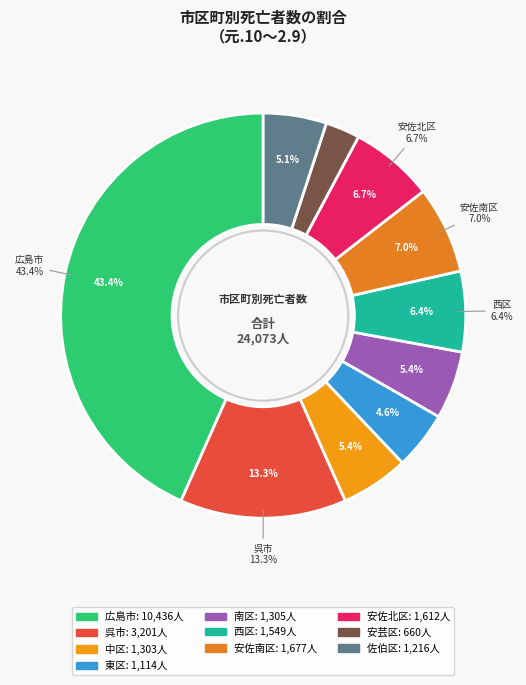

To the nearest percent, what percentage of the pie is 呉市?

13%